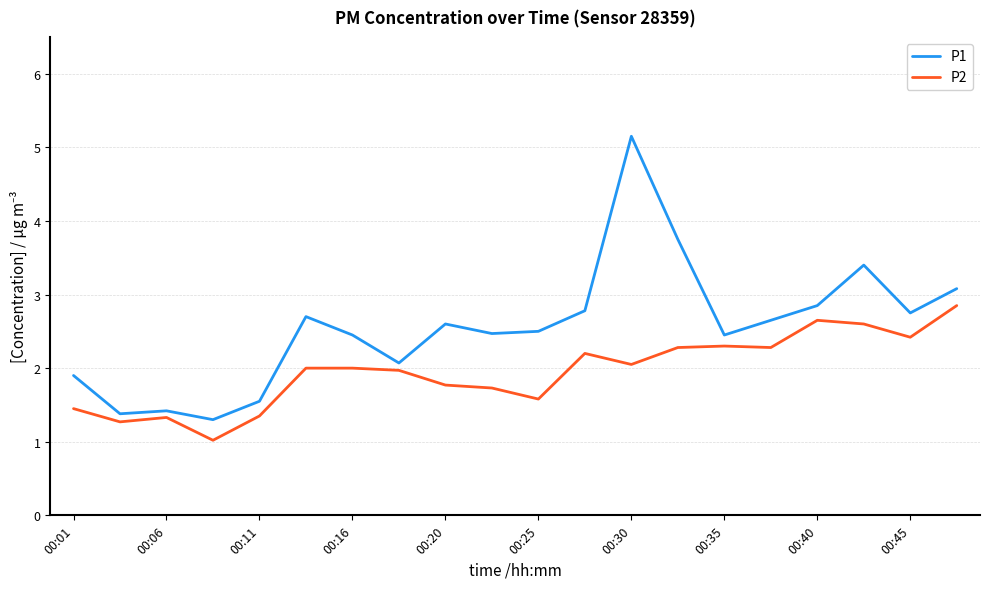

What is the difference between the maximum and minimum values in the P2 series?

1.8